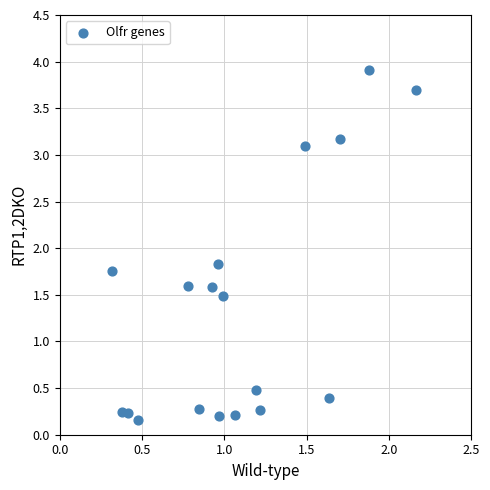

What Y value in the scatter plot is closest to 2?

1.8